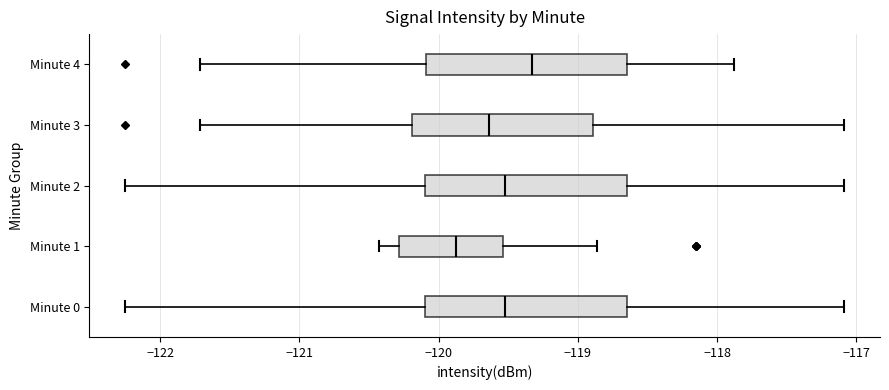

Where does the left whisker of the box for Minute 2 end on the x-axis? The values are not printed on the chart, so give them approximately, as read against the axis.

-122.3